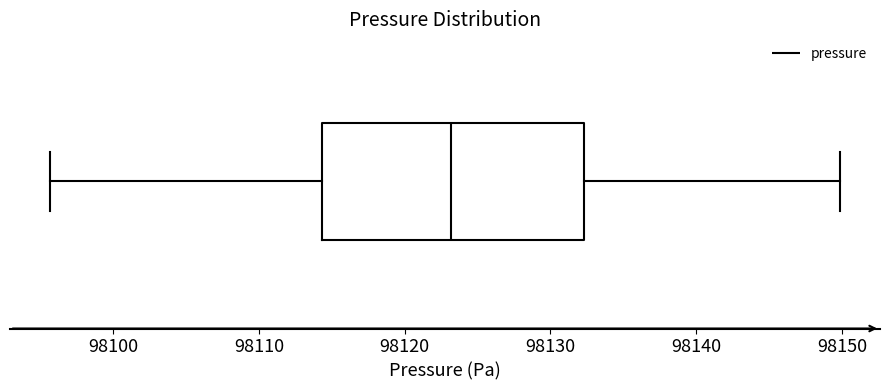

Where does the right whisker of the box end on the x-axis? The values are not printed on the chart, so give them approximately, as read against the axis.

98150